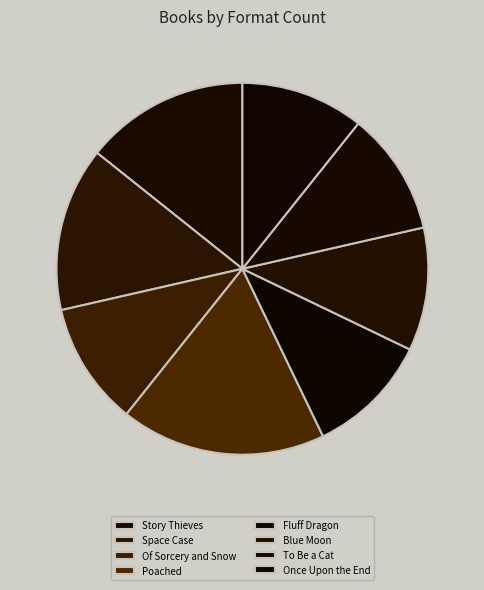

Rank the categories by value from highest to lowest.

Poached, Story Thieves, Space Case, Of Sorcery and Snow, Fluff Dragon, Blue Moon, To Be a Cat, Once Upon the End